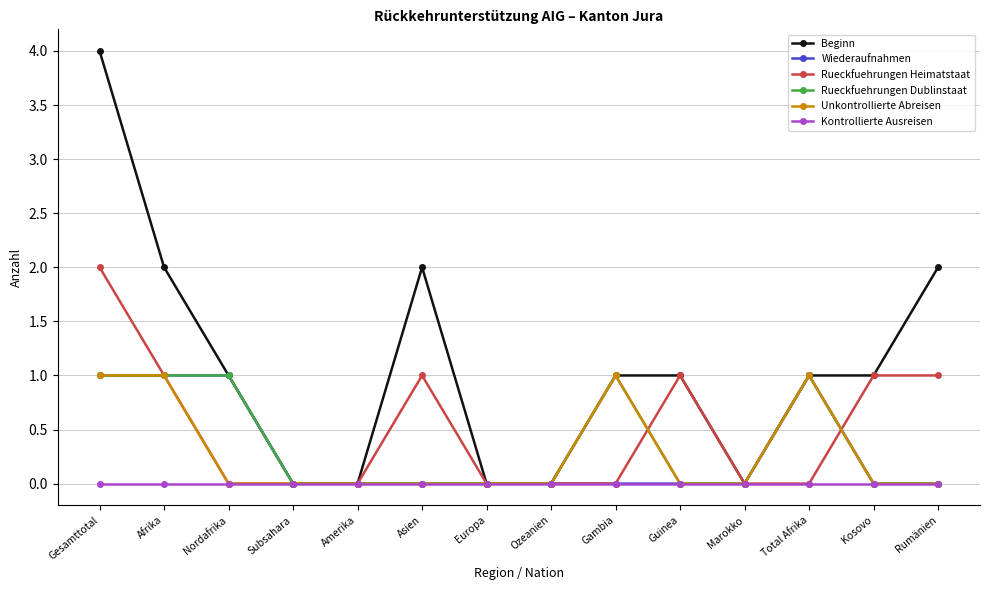

True or false: Rueckfuehrungen Heimatstaat and Rueckfuehrungen Dublinstaat intersect in this chart.

True